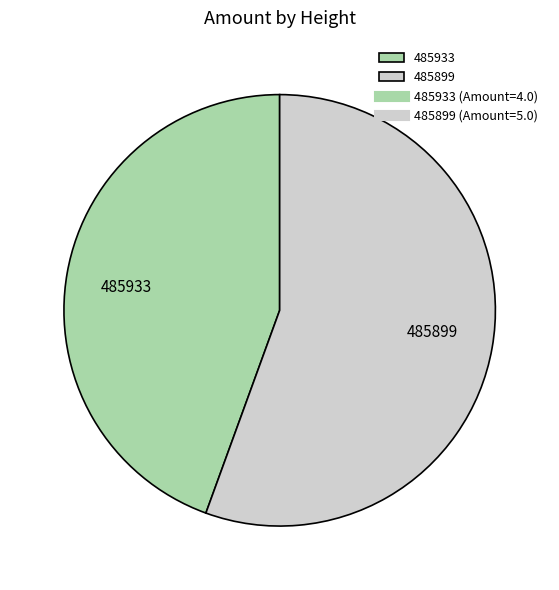

Count the number of slices in the pie.

2